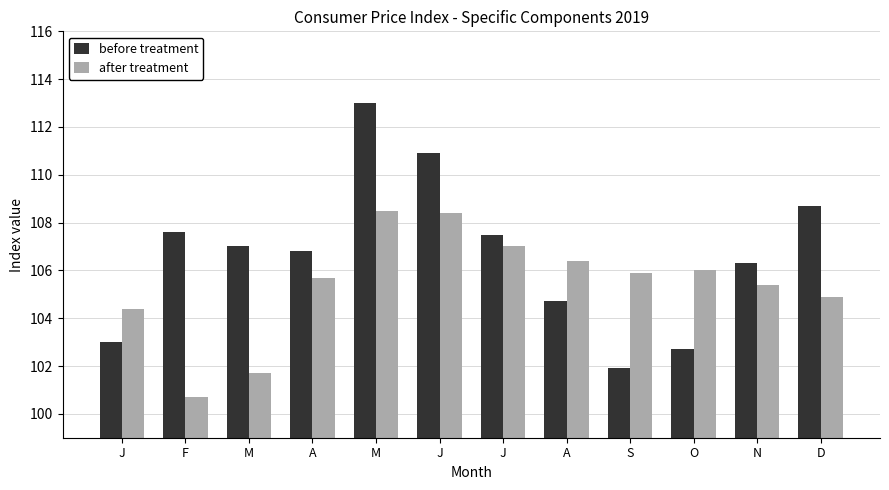

What is the average value of the after treatment series?

105.4